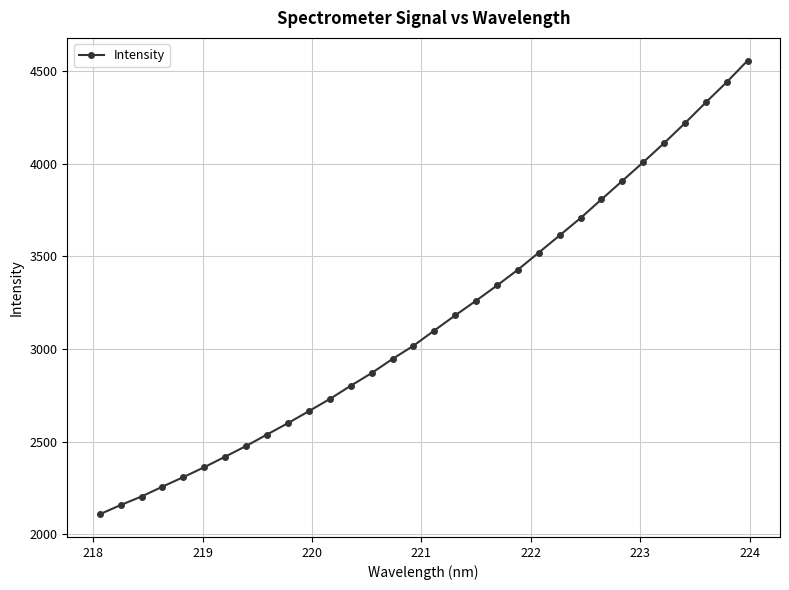

What is the value of the 14th point from the left?

2870.2